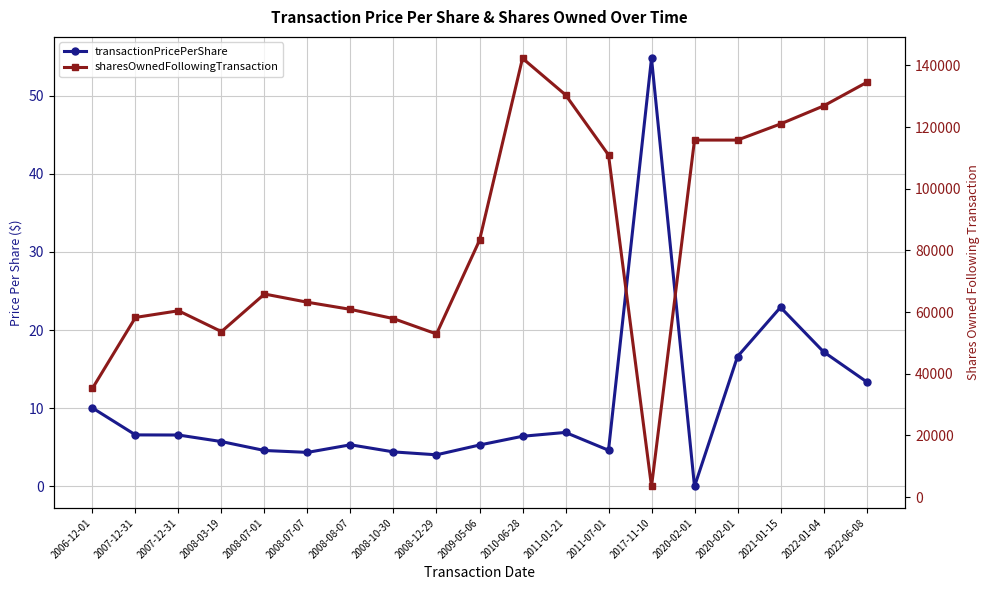

Reading left to right, what are all the values shown in this chart?

transactionPricePerShare: 10.0	6.6	6.6	5.7	4.6	4.4	5.3	4.4	4.0	5.3	6.4	6.9	4.6	54.8	0.0	16.6	22.9	17.2	13.4
sharesOwnedFollowingTransaction: 35271.0	58261.0	60423.0	53668.0	65857.0	63188.0	60876.0	57877.0	52903.0	83256.0	142316.0	130464.0	110963.0	3442.0	115793.0	115793.0	121023.0	126856.0	134474.0